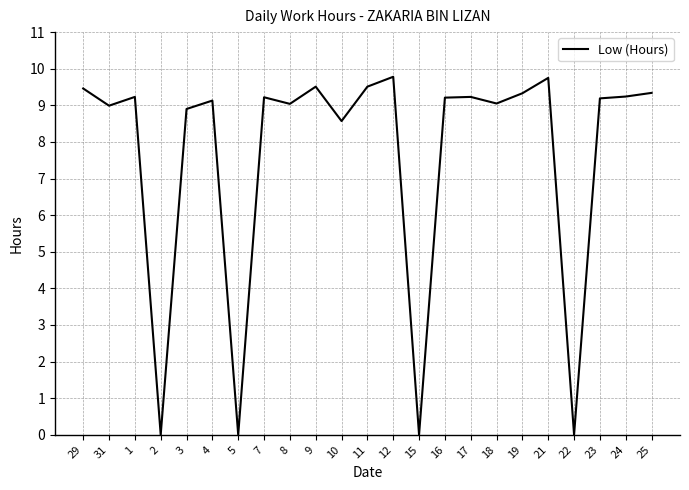

What is the maximum value shown in the chart?

9.8